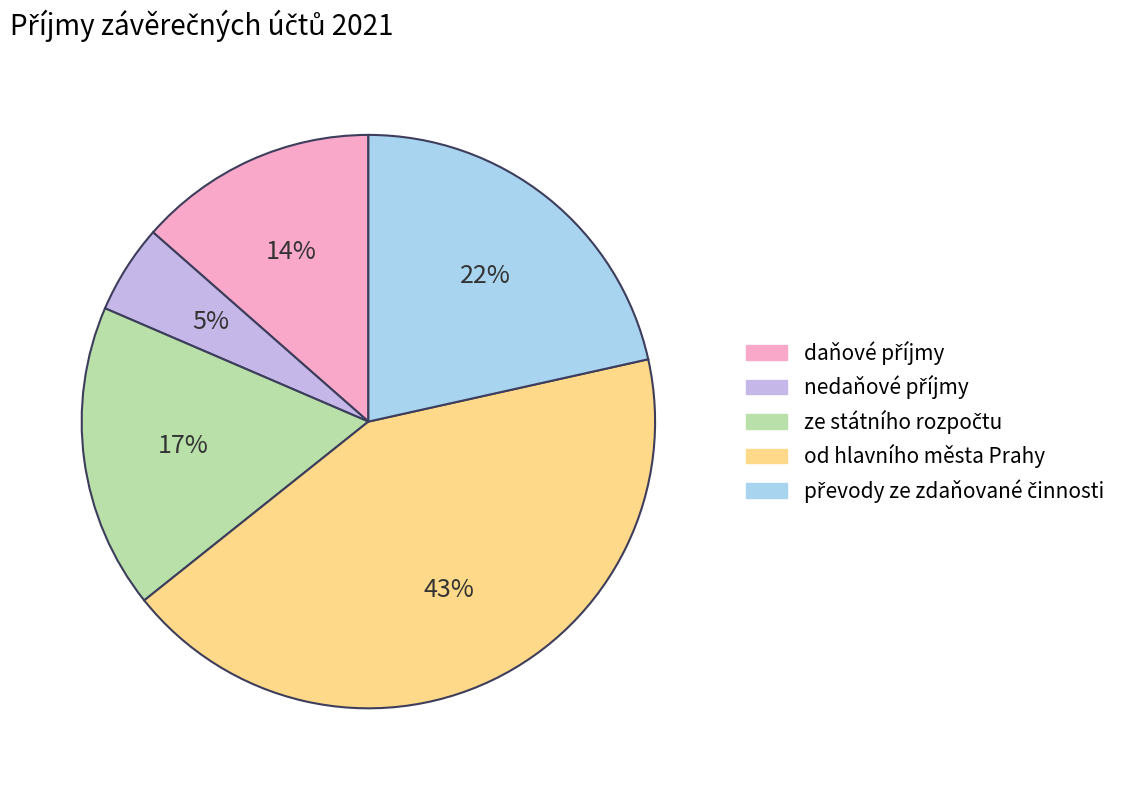

Is there any slice that represents more than half of the pie?

No